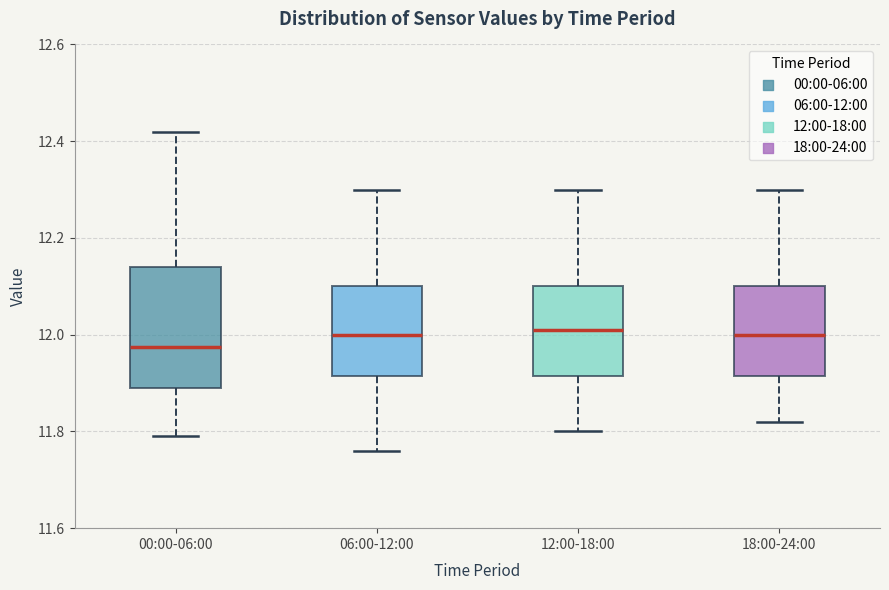

Which box's median line is the lowest?

00:00-06:00